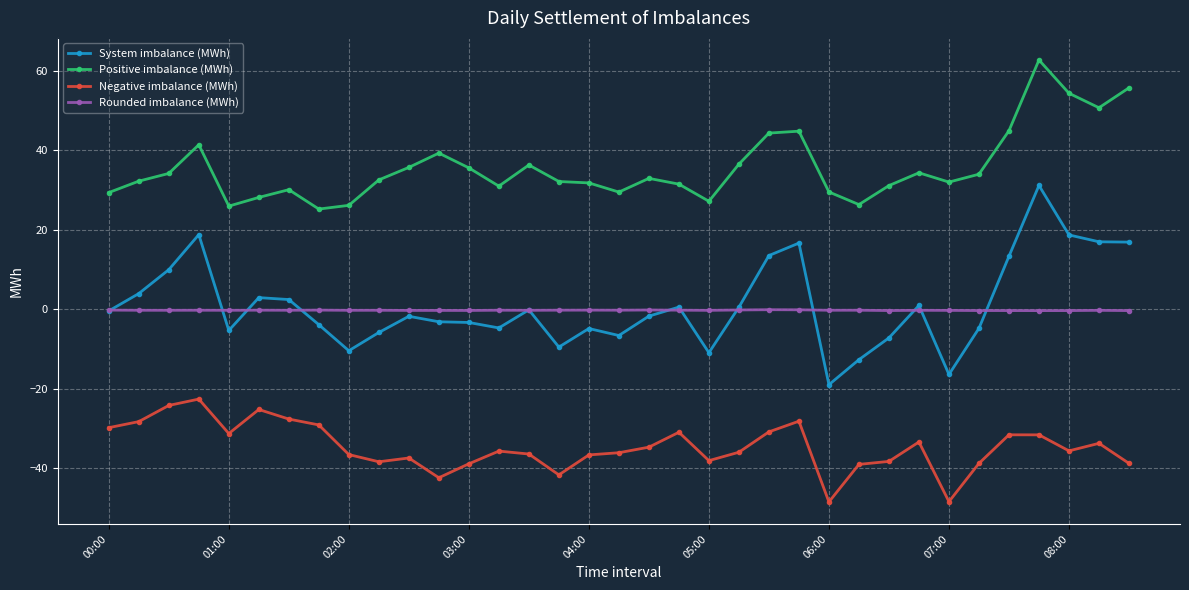

How many categories are shown in the chart?

35